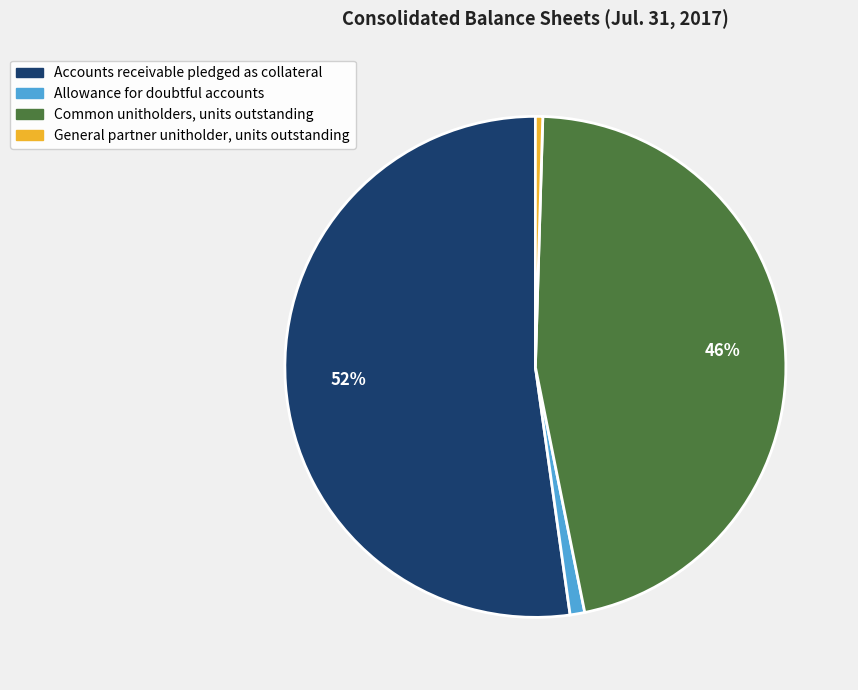

To the nearest percent, what portion does Allowance for doubtful accounts represent?

1%